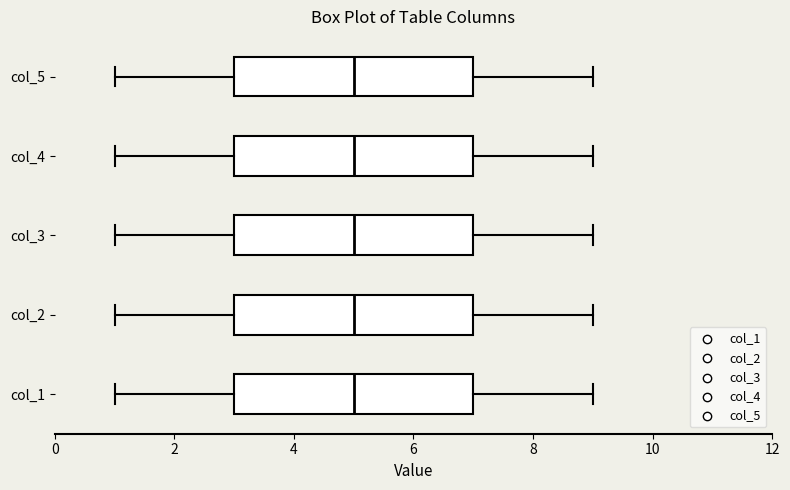

Reading bottom to top, read every box against the x-axis: the position of its median line, the range the box covers, and the ends of its whiskers. The values are not printed on the chart, so give them approximately, as read against the axis.

col_1: median 5, box 3 to 7, whiskers 1 to 9
col_2: median 5, box 3 to 7, whiskers 1 to 9
col_3: median 5, box 3 to 7, whiskers 1 to 9
col_4: median 5, box 3 to 7, whiskers 1 to 9
col_5: median 5, box 3 to 7, whiskers 1 to 9